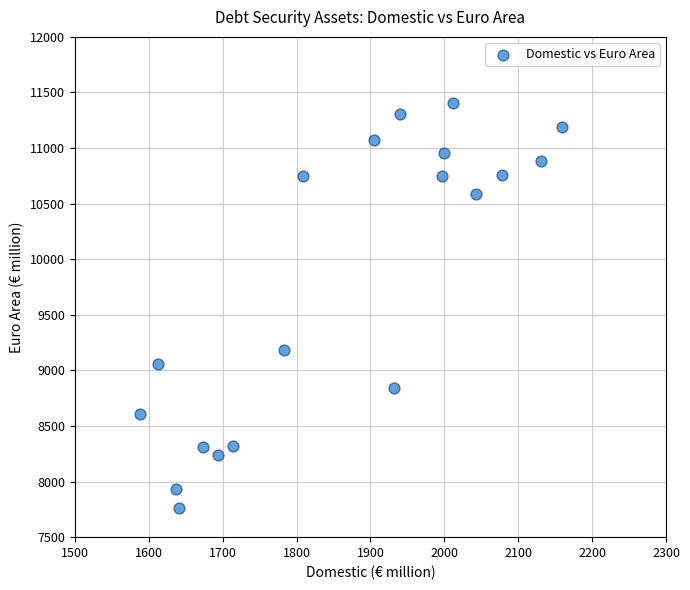

What is the range of X values (max minus min)?

571.8